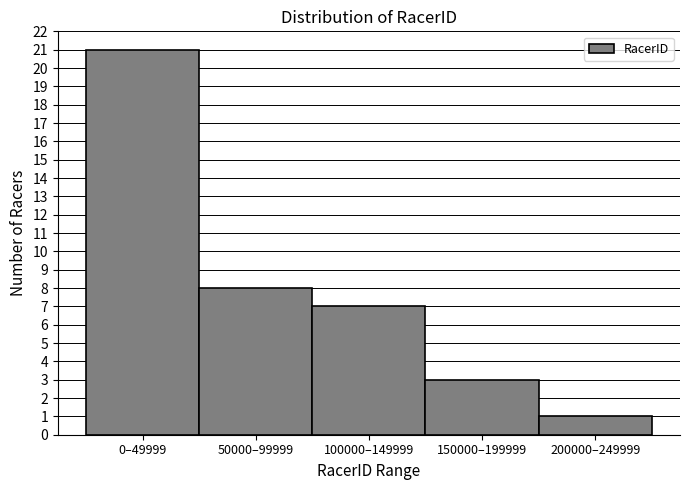

Reading left to right, list all the values displayed in this chart.

21	8	7	3	1